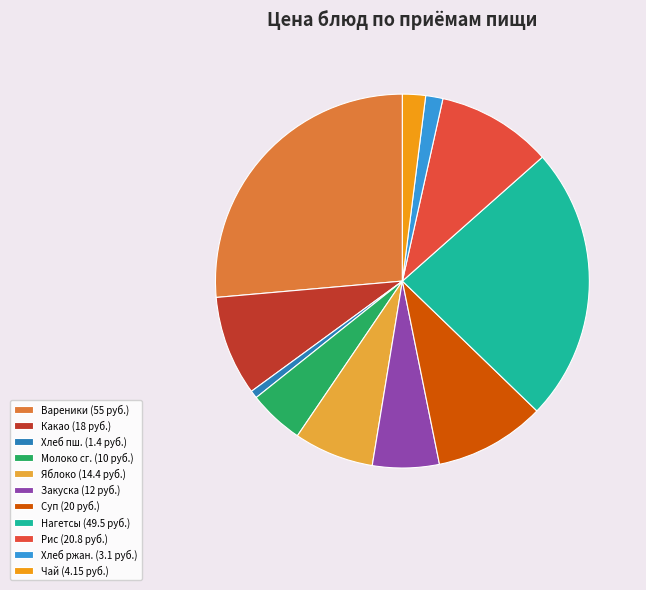

Is the sum of Вареники (55 руб.) and Чай (4.15 руб.) greater than half?

No